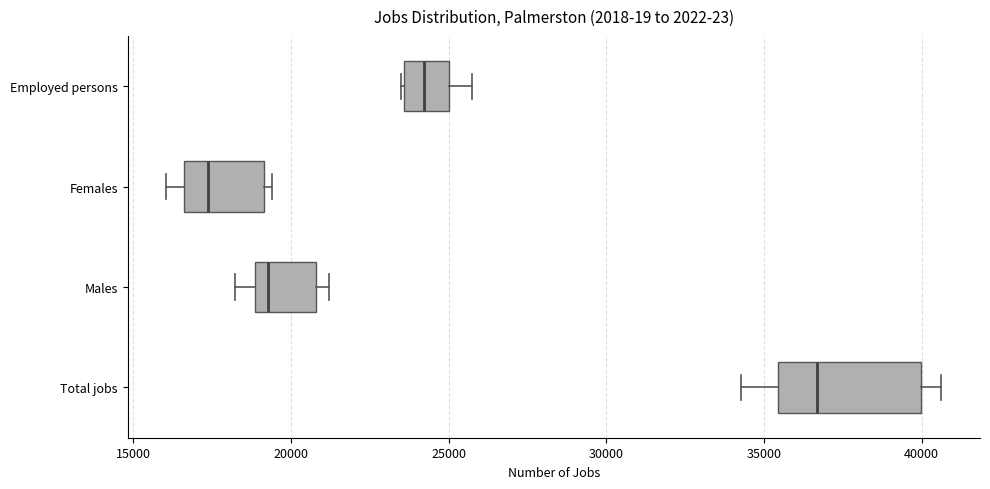

Reading bottom to top, transcribe this box plot: for each box, give where its median line is, the range the box spans, and where its two whiskers end, as read against the x-axis. The values are not printed on the chart, so give them approximately, as read against the axis.

Total jobs: median 36500, box 35500 to 40000, whiskers 34500 to 40500
Males: median 19500, box 19000 to 21000, whiskers 18000 to 21000 (just right of the box's right edge)
Females: median 17500, box 16500 to 19000, whiskers 16000 to 19500
Employed persons: median 24000, box 23500 to 25000, whiskers 23500 to 25500